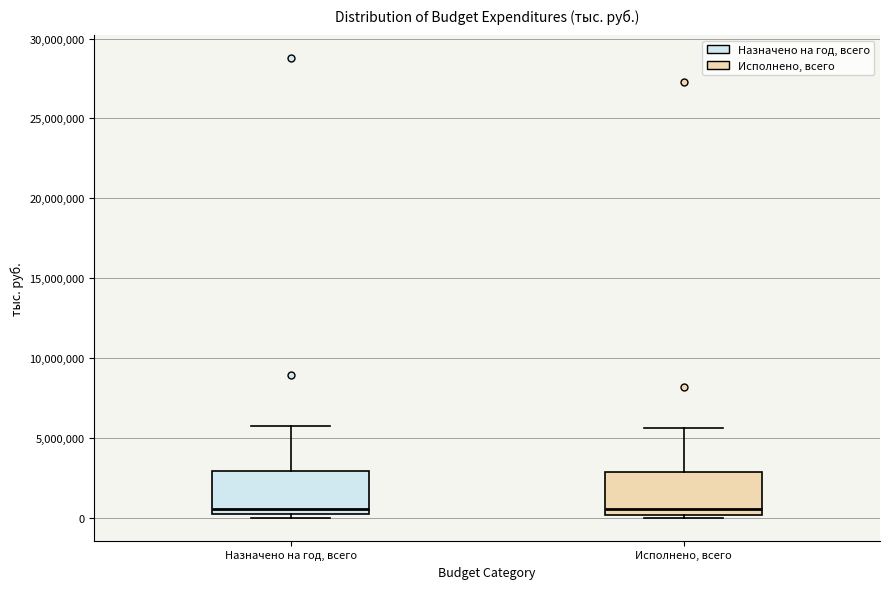

Reading left to right, read every box against the y-axis: the position of its median line, the range the box covers, and the ends of its whiskers. The values are not printed on the chart, so give them approximately, as read against the axis.

Назначено на год, всего: median 500000, box 0 to 3000000, whiskers 0 (just below the box's lower edge) to 5500000
Исполнено, всего: median 500000, box 0 to 3000000, whiskers 0 to 5500000